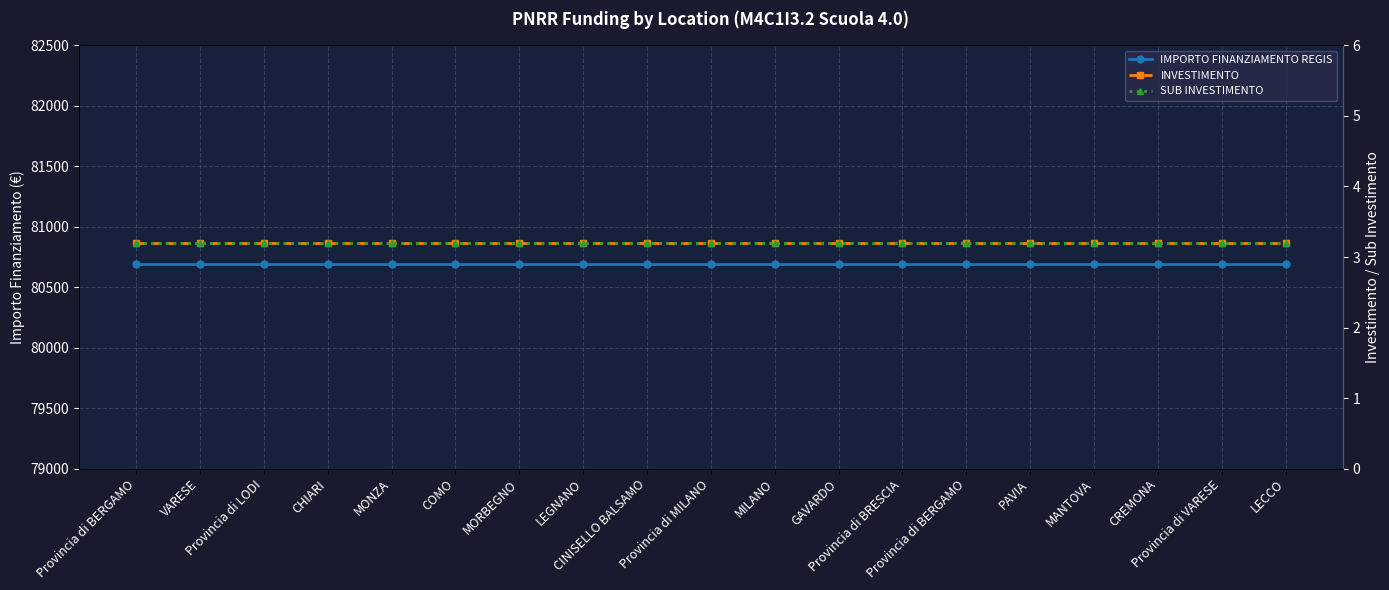

True or false: INVESTIMENTO and IMPORTO FINANZIAMENTO REGIS cross at least once.

False